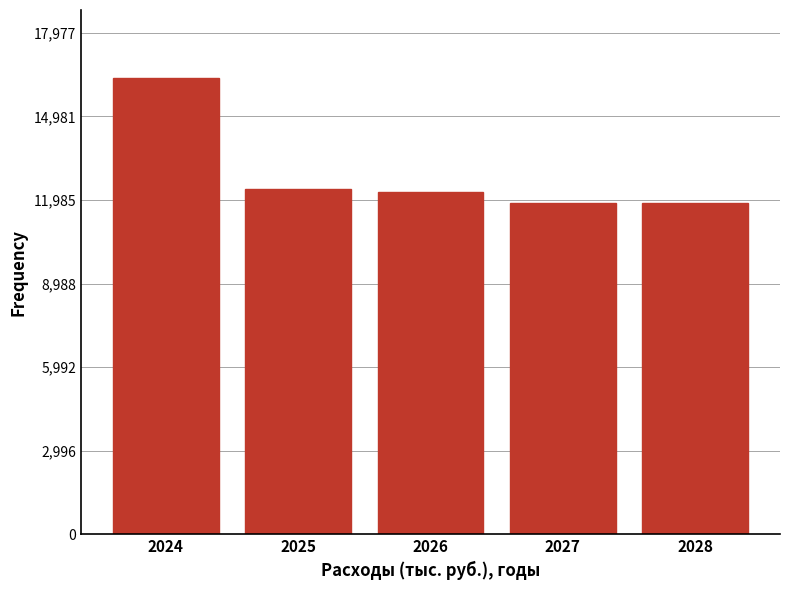

Reading right to left, what are all the values shown in this chart?

11864.0	11864.0	12264.0	12375.3	16343.5